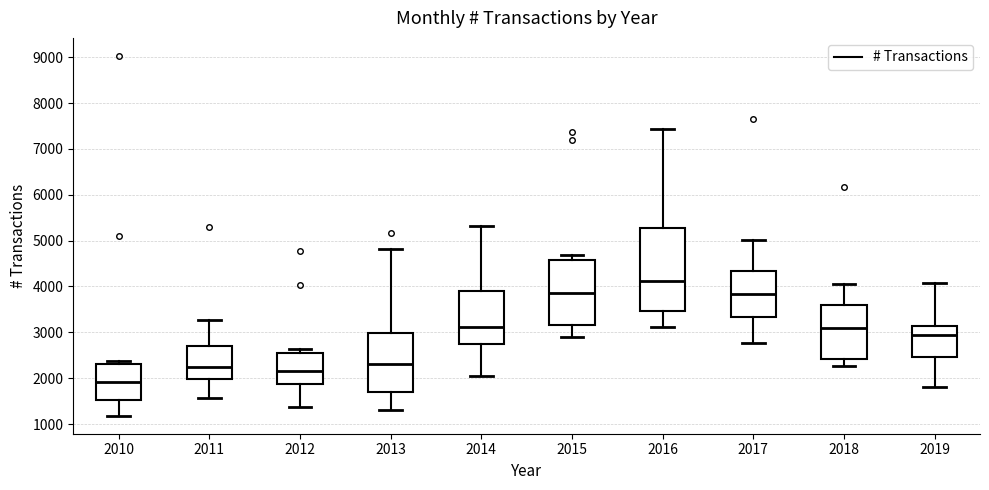

Reading left to right, read every box against the y-axis: the position of its median line, the range the box covers, and the ends of its whiskers. The values are not printed on the chart, so give them approximately, as read against the axis.

2010: median 1900, box 1500 to 2300, whiskers 1200 to 2400
2011: median 2200, box 2000 to 2700, whiskers 1600 to 3300
2012: median 2200, box 1900 to 2600, whiskers 1400 to 2600 (just above the box's upper edge)
2013: median 2300, box 1700 to 3000, whiskers 1300 to 4800
2014: median 3100, box 2800 to 3900, whiskers 2000 to 5300
2015: median 3900, box 3200 to 4600, whiskers 2900 to 4700
2016: median 4100, box 3500 to 5300, whiskers 3100 to 7400
2017: median 3800, box 3300 to 4300, whiskers 2800 to 5000
2018: median 3100, box 2400 to 3600, whiskers 2300 to 4100
2019: median 2900, box 2500 to 3100, whiskers 1800 to 4100